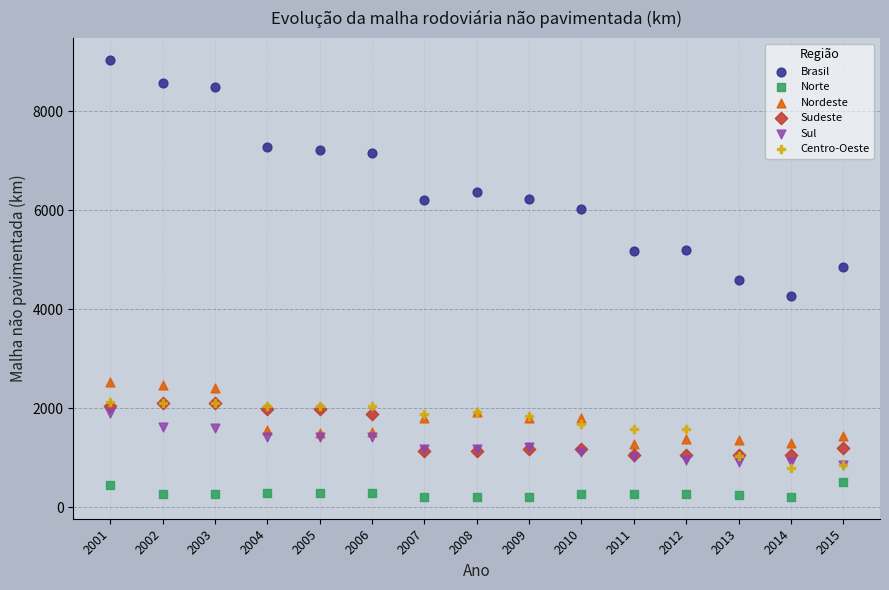

Which series has the widest spread of Y values?

Brasil